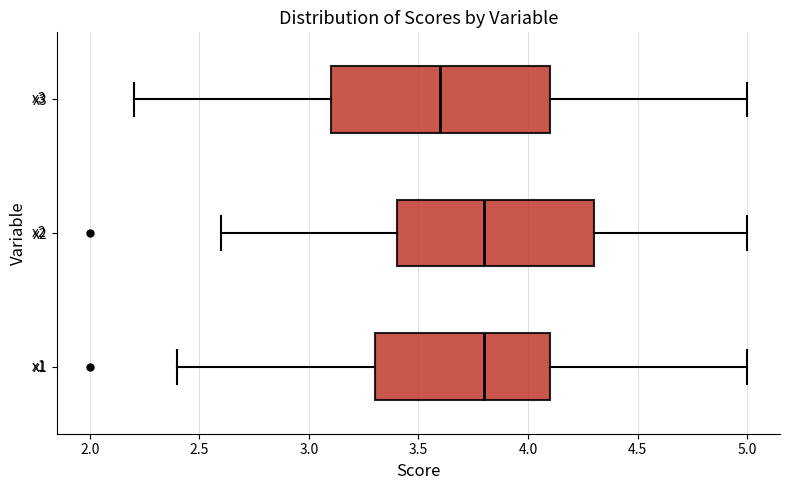

Where does the right whisker of the box for x1 end on the x-axis? The values are not printed on the chart, so give them approximately, as read against the axis.

5.0